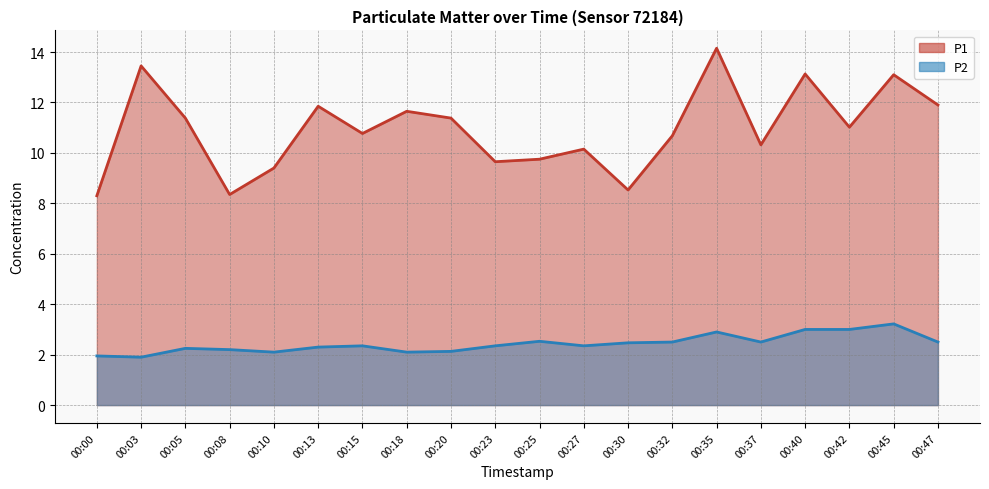

Between 00:05 and 00:25, which series saw the biggest shift?

P1 line